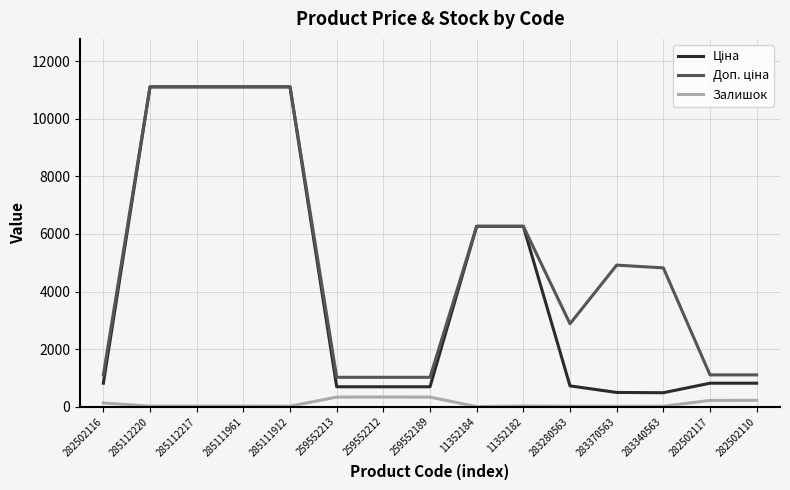

What position from the right is 285112220?

14